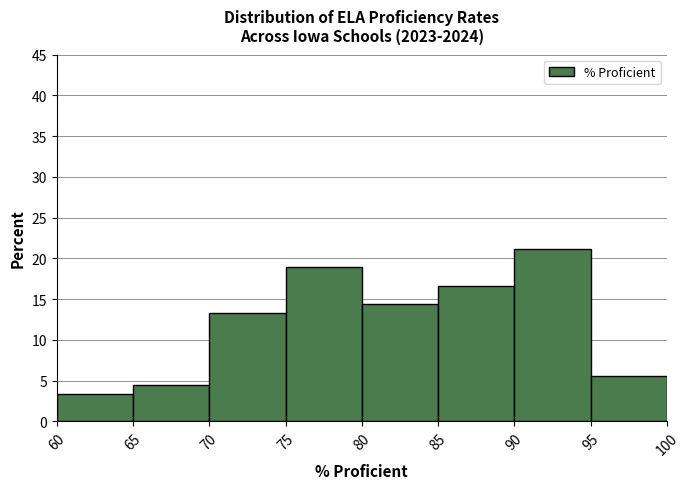

Reading left to right, transcribe this chart: for each bar, give the range it covers on the x-axis and its height. The values are not printed on the chart, so give them approximately, as read against the axis.

60 to 65: 3.5
65 to 70: 4.5
70 to 75: 13.5
75 to 80: 19.0
80 to 85: 14.5
85 to 90: 16.5
90 to 95: 21.0
95 to 100: 5.5